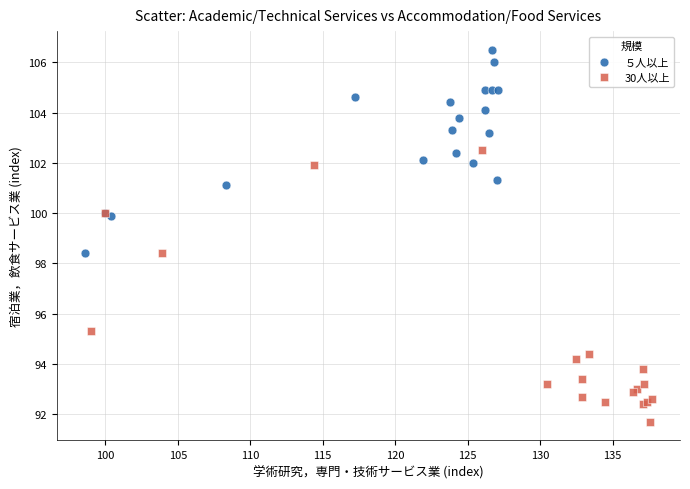

Which series has the widest spread of Y values?

30人以上